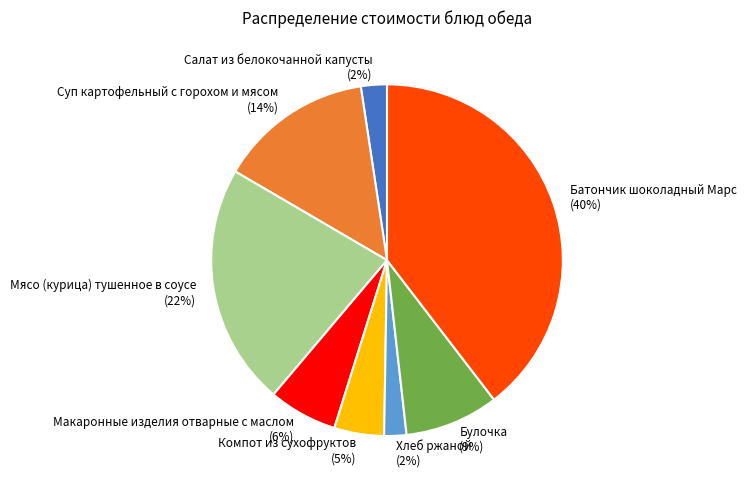

How many segments does this pie chart have?

8